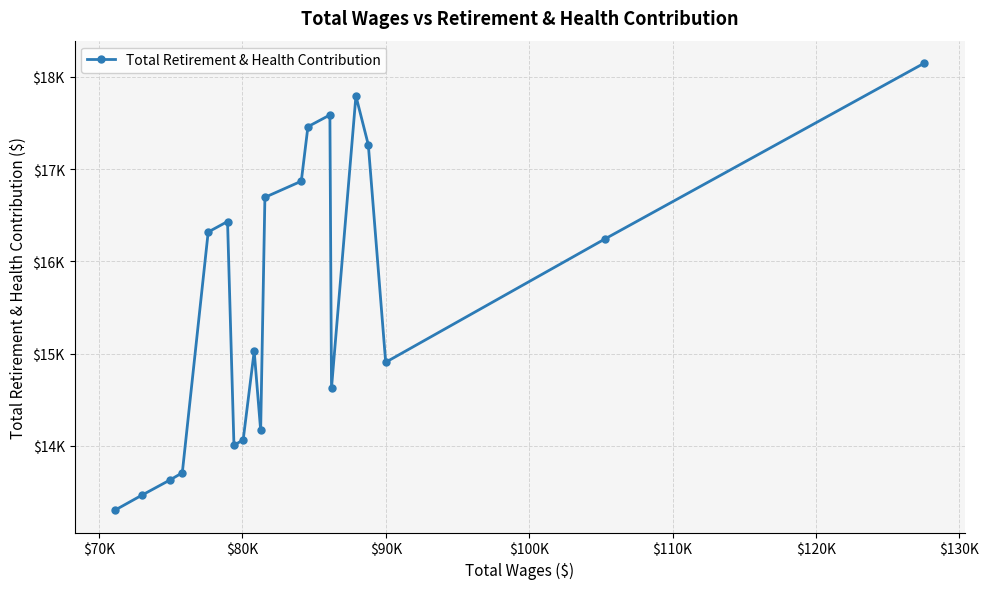

Is this an area chart (filled region under the line)?

No